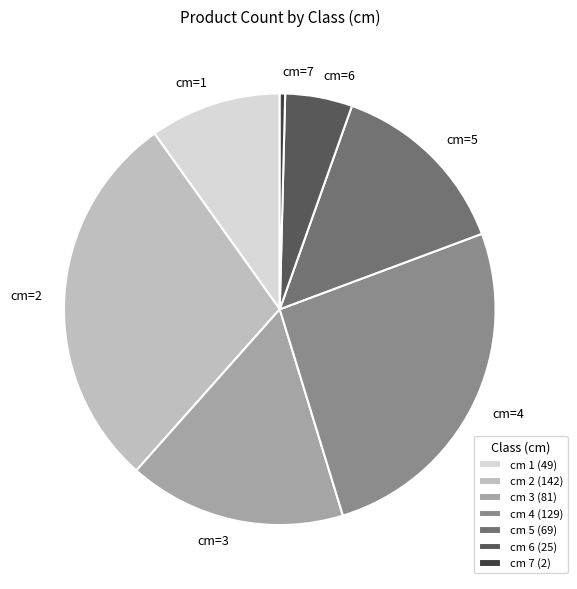

How many segments does this pie chart have?

7